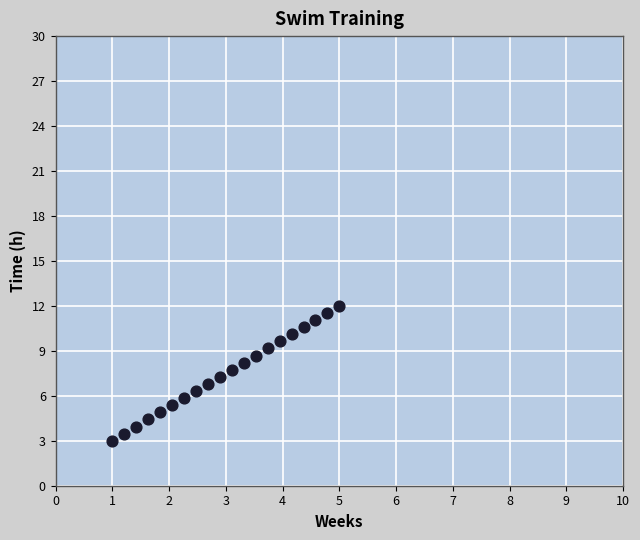

What is the range of X values (max minus min)?

4.0